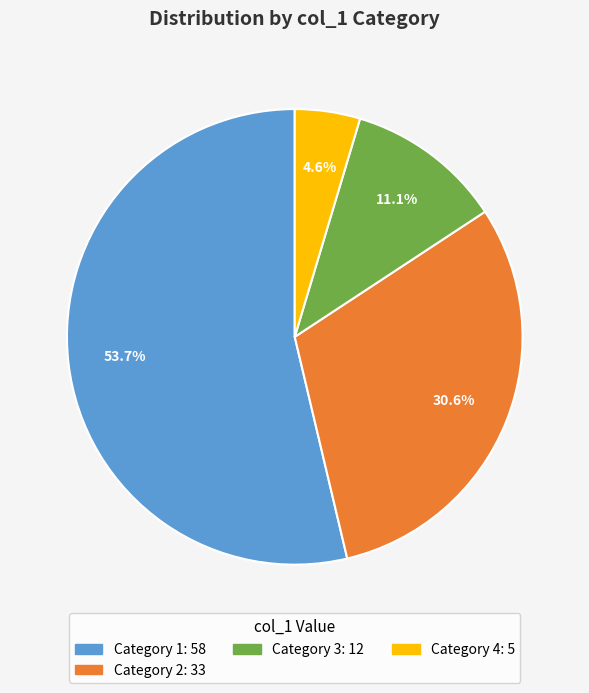

How many segments does this pie chart have?

4